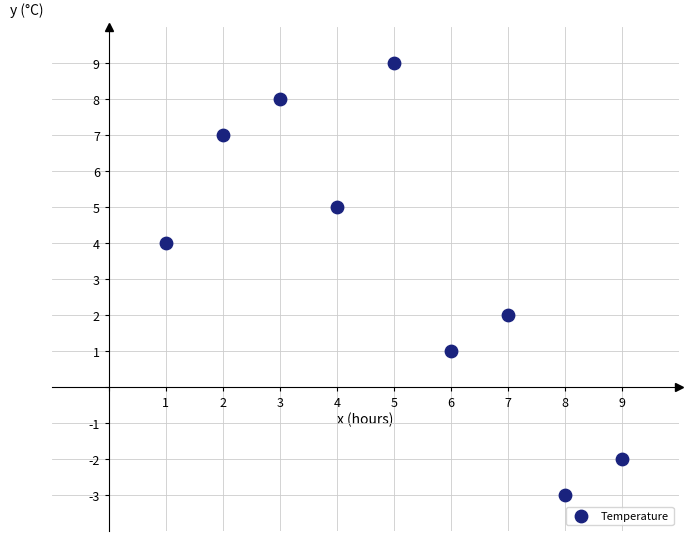

What is the average Y value?

3